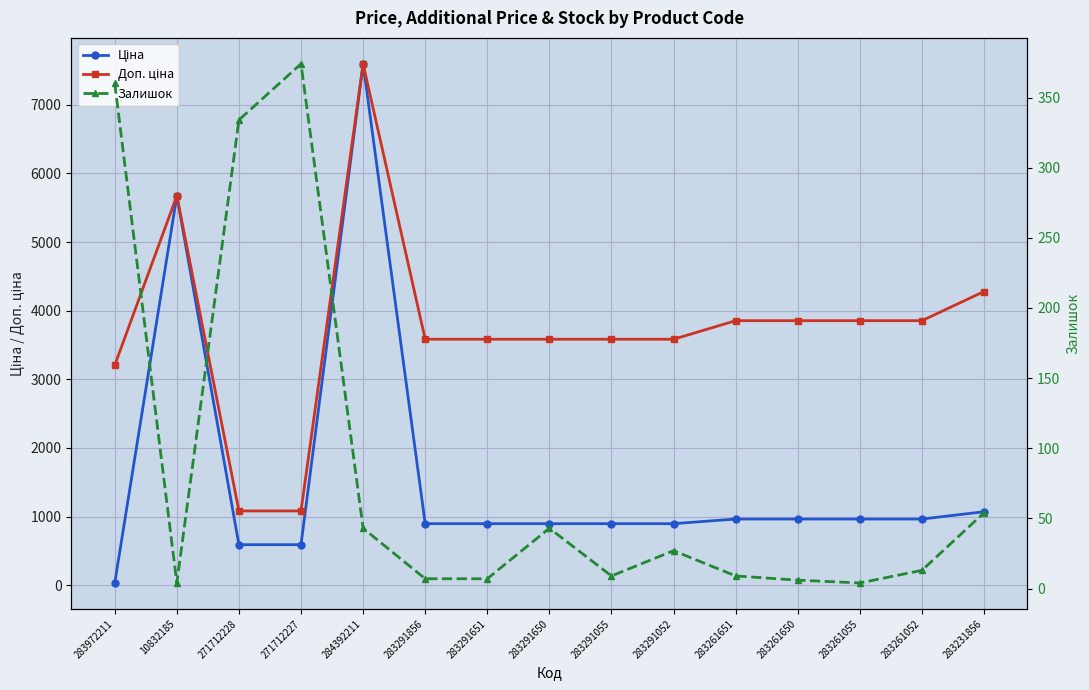

What is the difference between the Залишок values at 284392211 and 283291651?

36.0